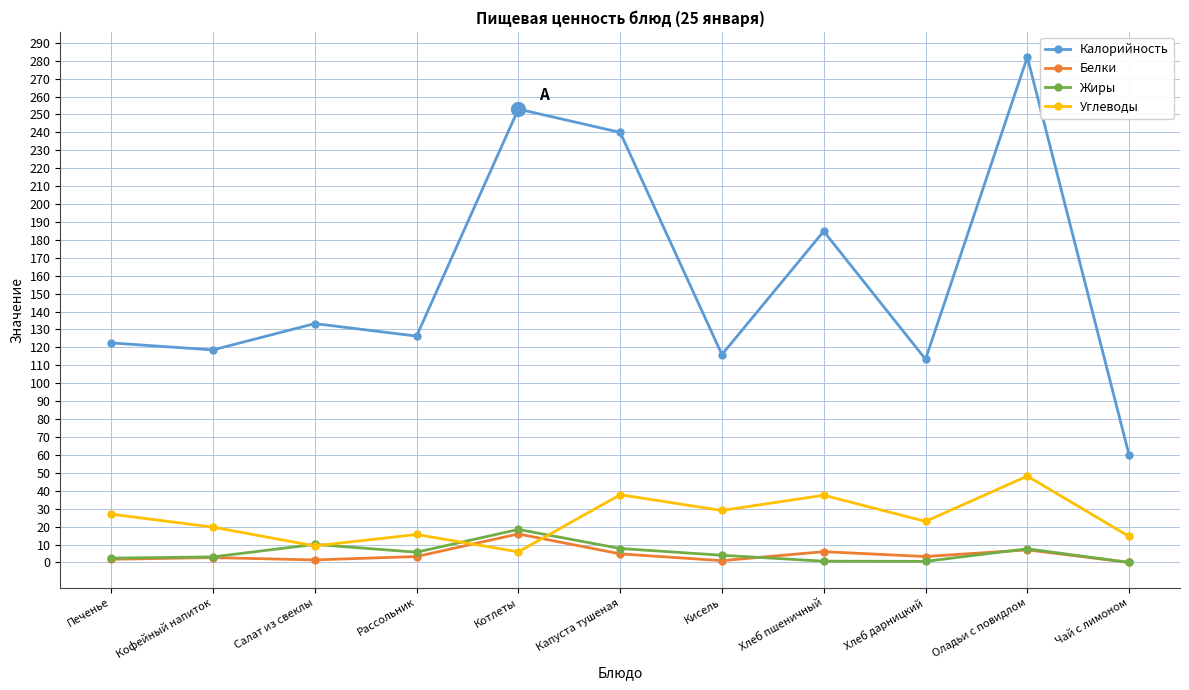

What is the difference between the Калорийность values at Салат из свеклы and Хлеб дарницкий?

19.9